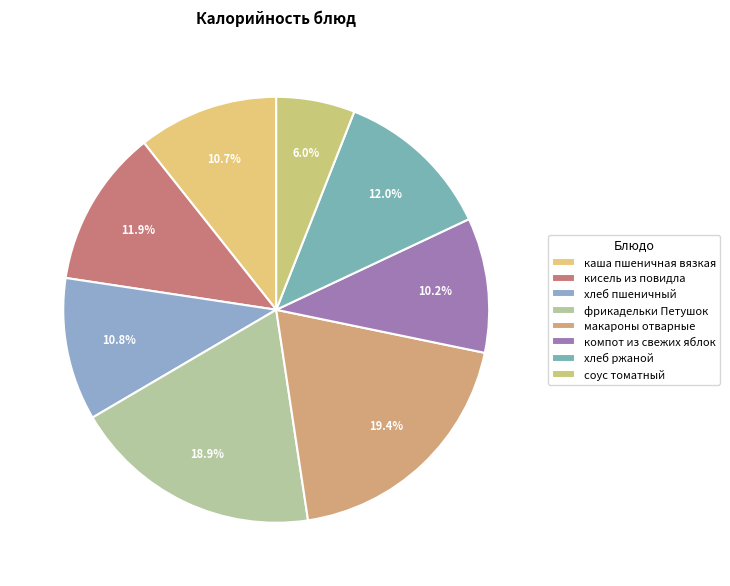

To the nearest percent, what is the difference between the largest and smallest slice percentages?

13%